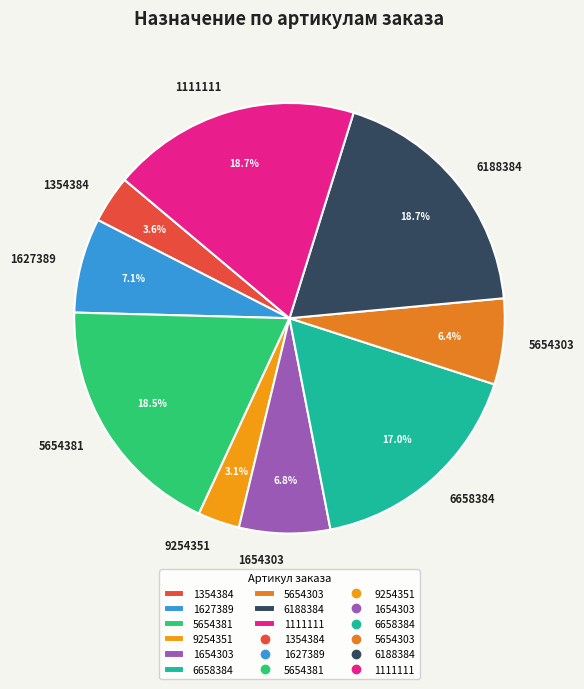

How much of the chart is everything except 5654303?

93.6%